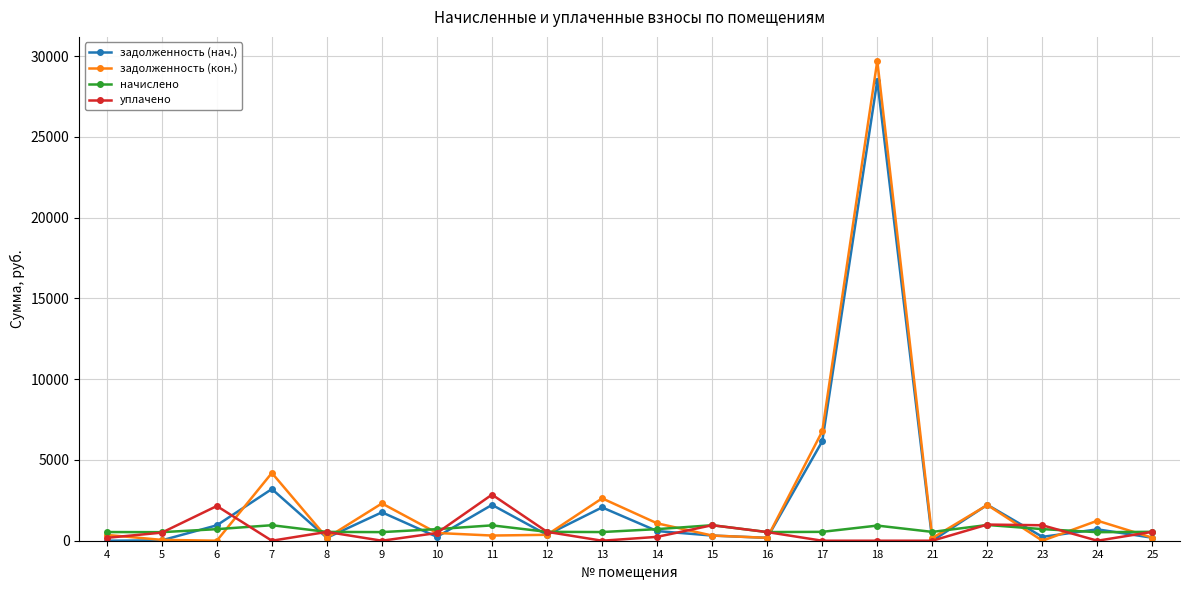

What is the value of the уплачено point at the 3rd from the left?

2148.0